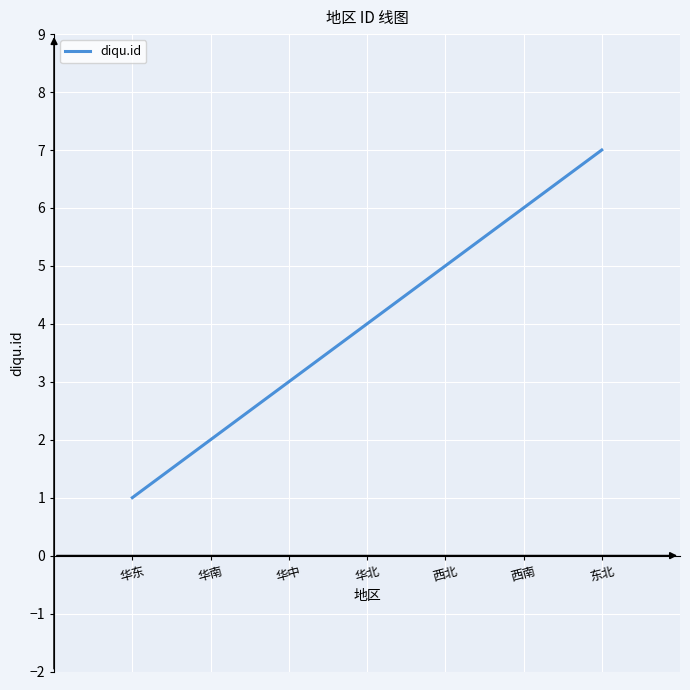

How many values are between 2 and 6?

5